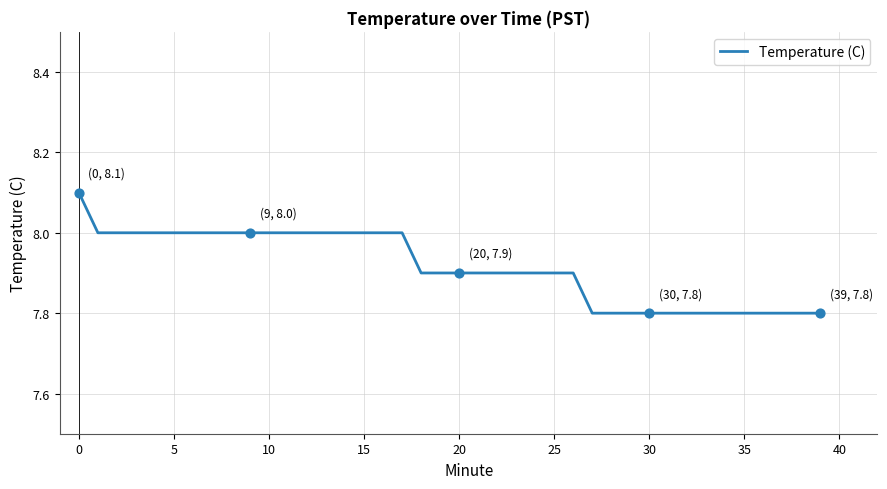

What is the greatest value displayed?

8.1